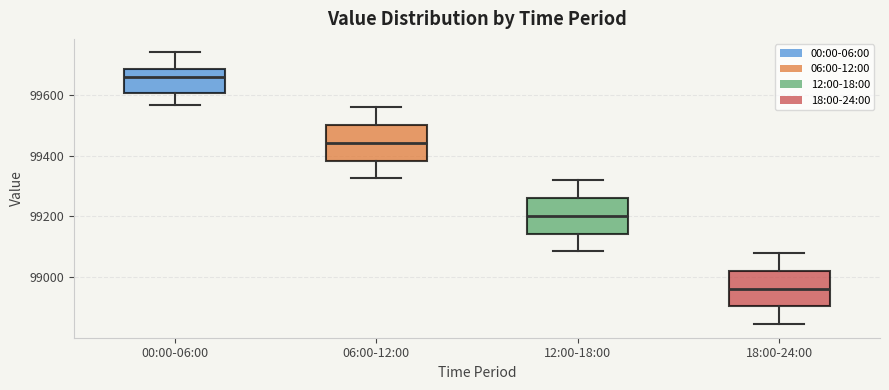

Which box has the lowest median line?

18:00-24:00